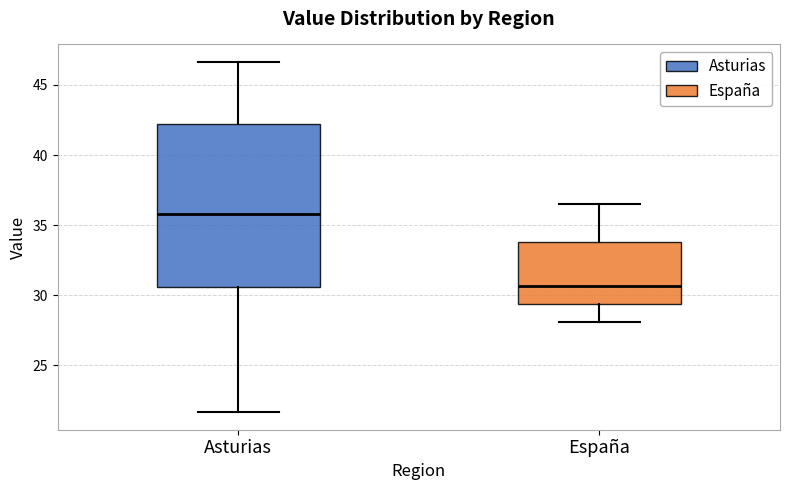

Which box has the lowest median line?

España